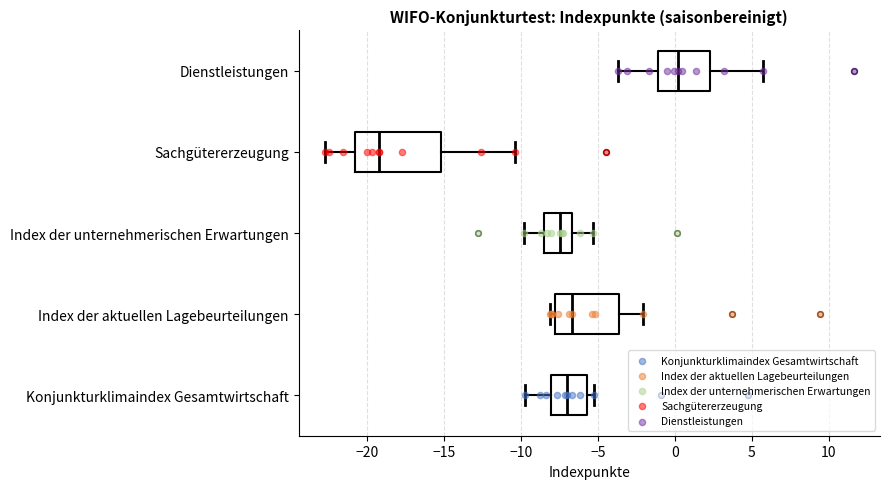

Reading bottom to top, transcribe this box plot: for each box, give where its median line is, the range the box spans, and where its two whiskers end, as read against the x-axis. The values are not printed on the chart, so give them approximately, as read against the axis.

Konjunkturklimaindex Gesamtwirtschaft: median -7.0, box -8.0 to -5.5, whiskers -9.5 to -5.0
Index der aktuellen Lagebeurteilungen: median -6.5, box -8.0 to -3.5, whiskers -8.0 (just left of the box's left edge) to -2.0
Index der unternehmerischen Erwartungen: median -7.5, box -8.5 to -6.5, whiskers -10.0 to -5.5
Sachgütererzeugung: median -19.5, box -21.0 to -15.0, whiskers -22.5 to -10.5
Dienstleistungen: median 0.0, box -1.0 to 2.5, whiskers -3.5 to 5.5